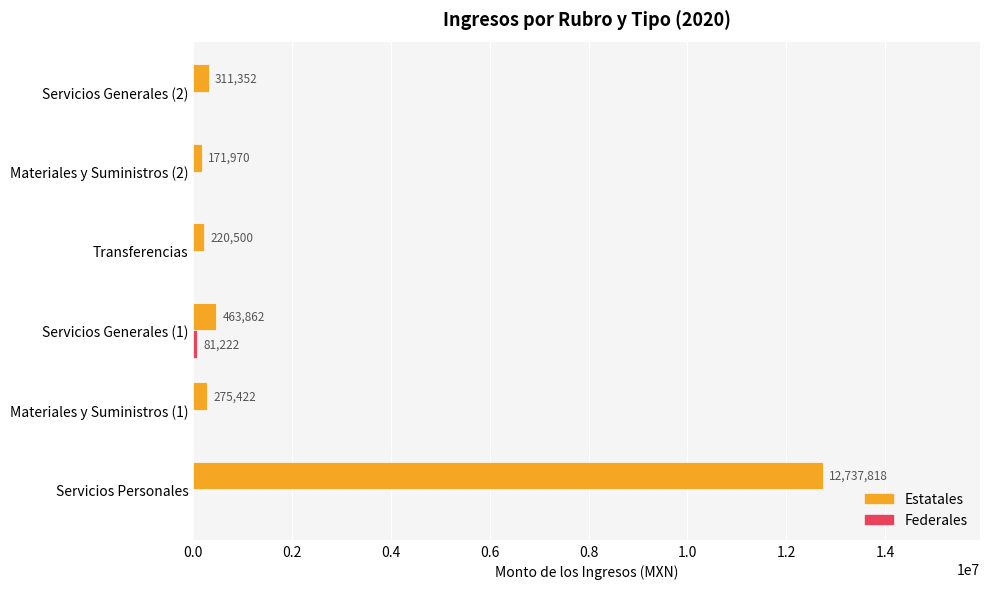

Which series changed the most between Materiales y Suministros (1) and Transferencias?

Estatales